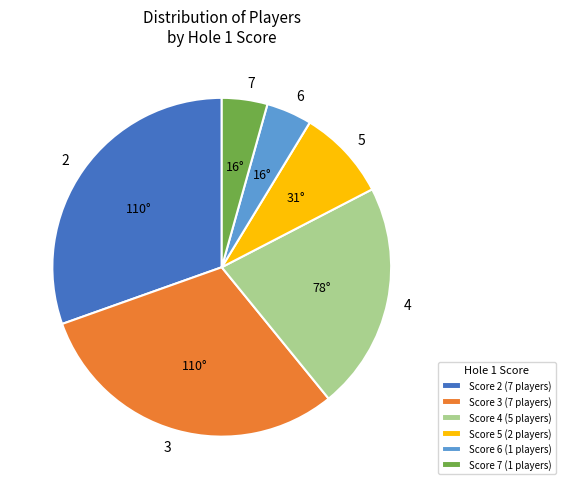

Is the sum of 6 and 7 greater than half?

No